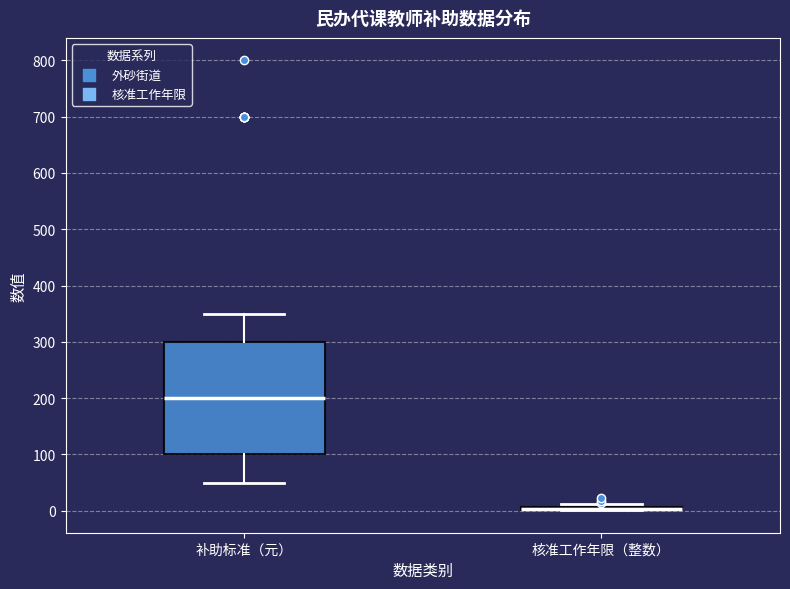

Reading left to right, read every box against the y-axis: the position of its median line, the range the box covers, and the ends of its whiskers. The values are not printed on the chart, so give them approximately, as read against the axis.

补助标准（元）: median 200, box 100 to 300, whiskers 50 to 350
核准工作年限（整数）: box collapsed to a line at 0, whiskers 0 to 10